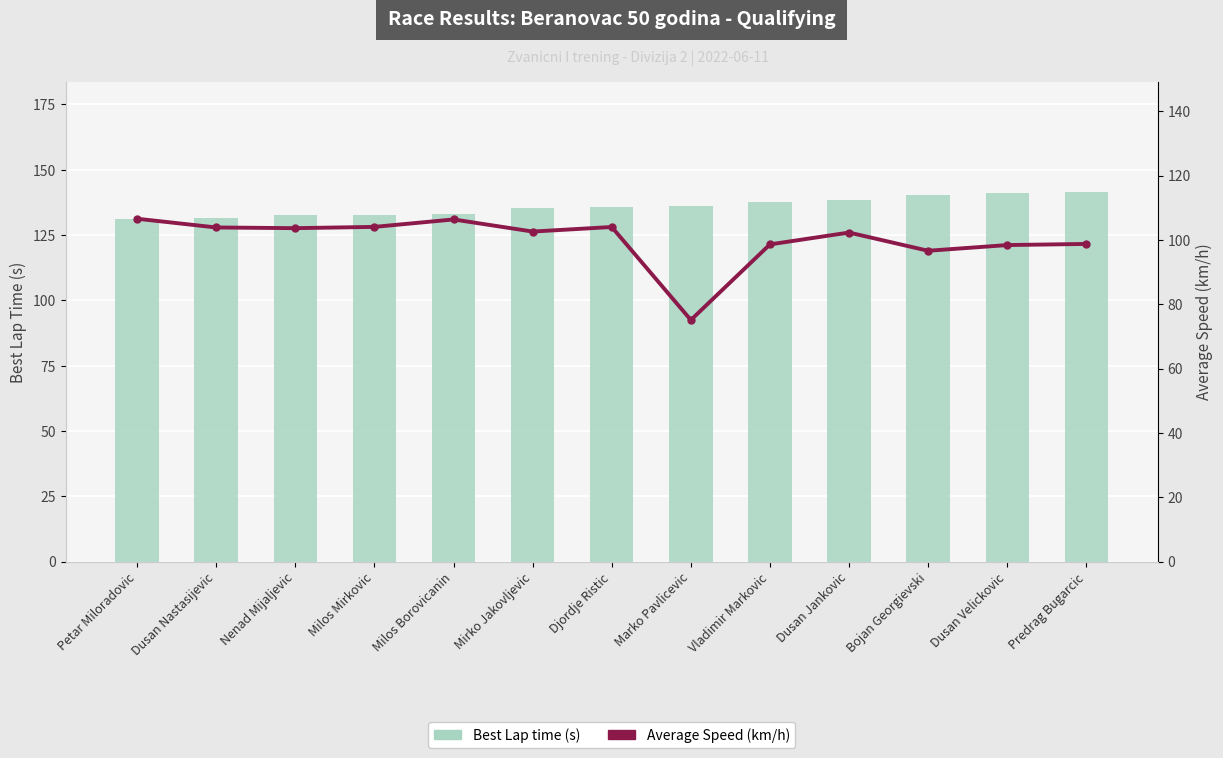

Reading left to right, transcribe all the data shown in this chart.

Best Lap time (s): Petar Miloradovic=131.2	Dusan Nastasijevic=131.4	Nenad Mijaljevic=132.5	Milos Mirkovic=132.5	Milos Borovicanin=133.1	Mirko Jakovljevic=135.4	Djordje Ristic=135.8	Marko Pavlicevic=136.1	Vladimir Markovic=137.6	Dusan Jankovic=138.3	Bojan Georgievski=140.5	Dusan Velickovic=141.2	Predrag Bugarcic=141.3
Average Speed (km/h): Petar Miloradovic=106.6	Dusan Nastasijevic=103.9	Nenad Mijaljevic=103.7	Milos Mirkovic=104.0	Milos Borovicanin=106.4	Mirko Jakovljevic=102.6	Djordje Ristic=104.0	Marko Pavlicevic=75.1	Vladimir Markovic=98.6	Dusan Jankovic=102.3	Bojan Georgievski=96.6	Dusan Velickovic=98.4	Predrag Bugarcic=98.7